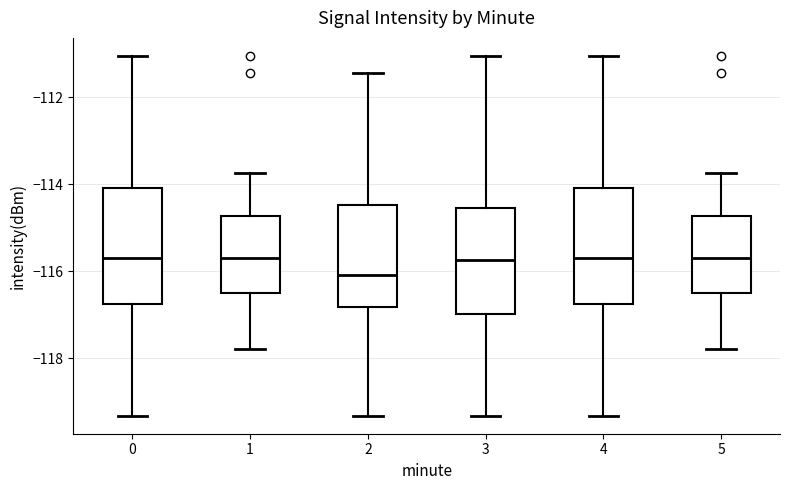

Reading left to right, transcribe this box plot: for each box, give where its median line is, the range the box spans, and where its two whiskers end, as read against the y-axis. The values are not printed on the chart, so give them approximately, as read against the axis.

0: median -115.8, box -116.8 to -114.0, whiskers -119.4 to -111.0
1: median -115.6, box -116.6 to -114.8, whiskers -117.8 to -113.8
2: median -116.0, box -116.8 to -114.4, whiskers -119.4 to -111.4
3: median -115.8, box -117.0 to -114.6, whiskers -119.4 to -111.0
4: median -115.8, box -116.8 to -114.0, whiskers -119.4 to -111.0
5: median -115.6, box -116.6 to -114.8, whiskers -117.8 to -113.8